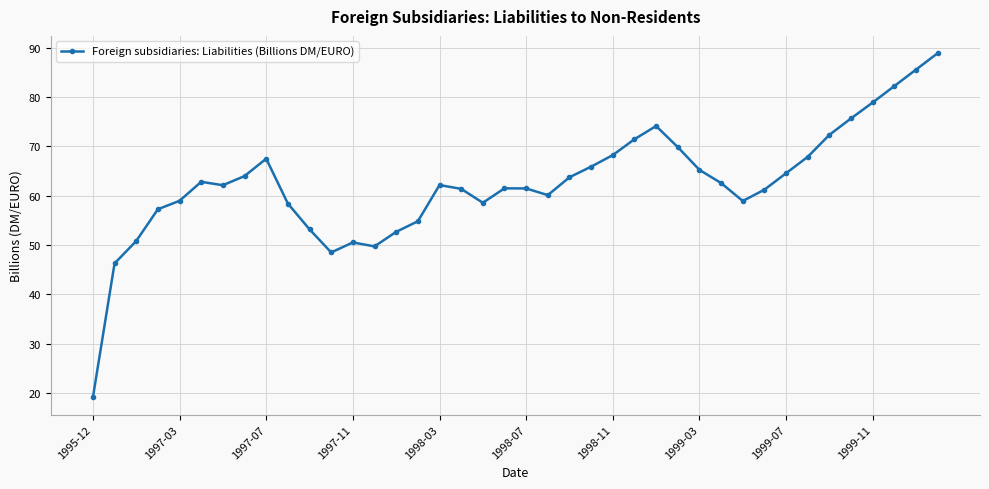

How many lines are shown in the chart?

1